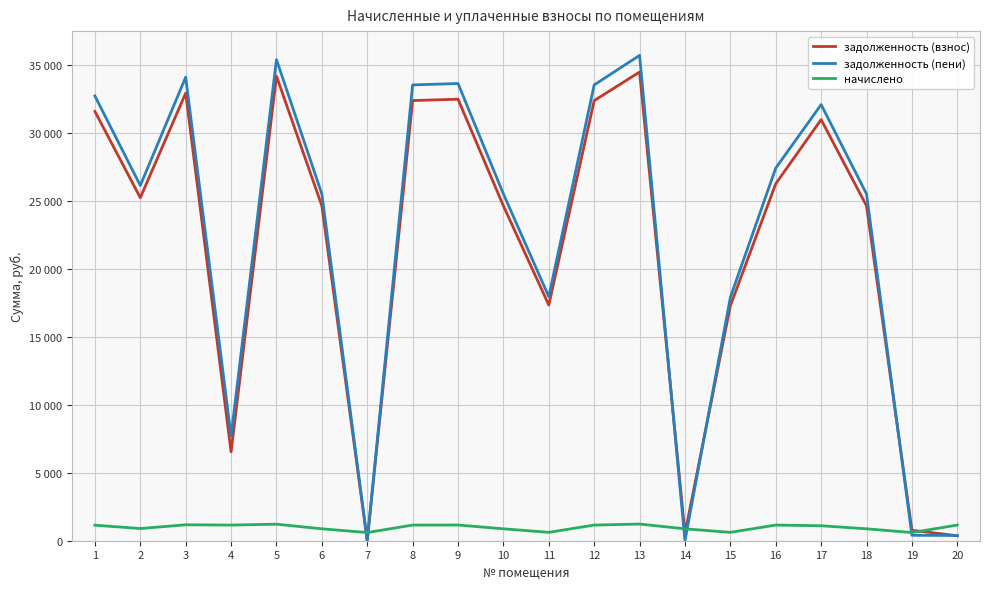

What are all the series names shown in the legend?

задолженность (взнос), задолженность (пени), начислено